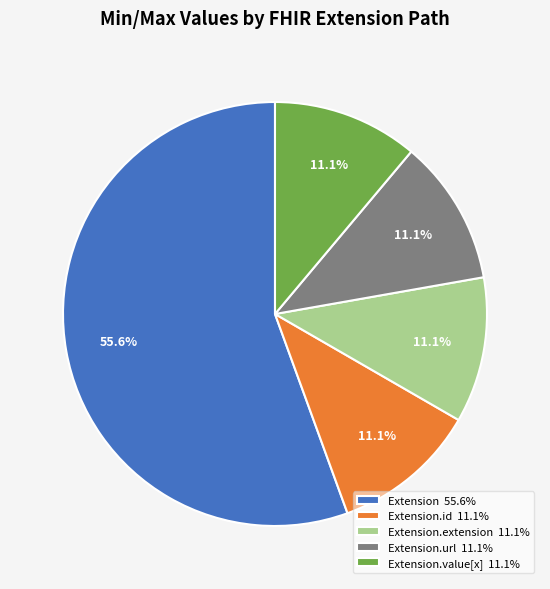

Approximately how many times larger is the value at Extension.value[x] 11.1% compared to Extension.id 11.1%?

1.0